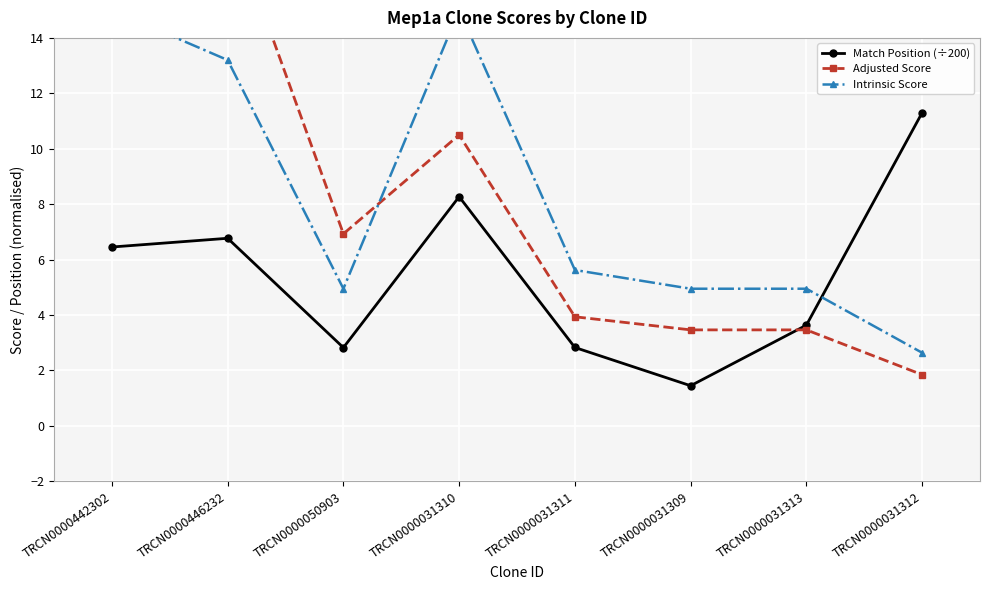

What is the label of the 5th point from the left?

TRCN0000031311